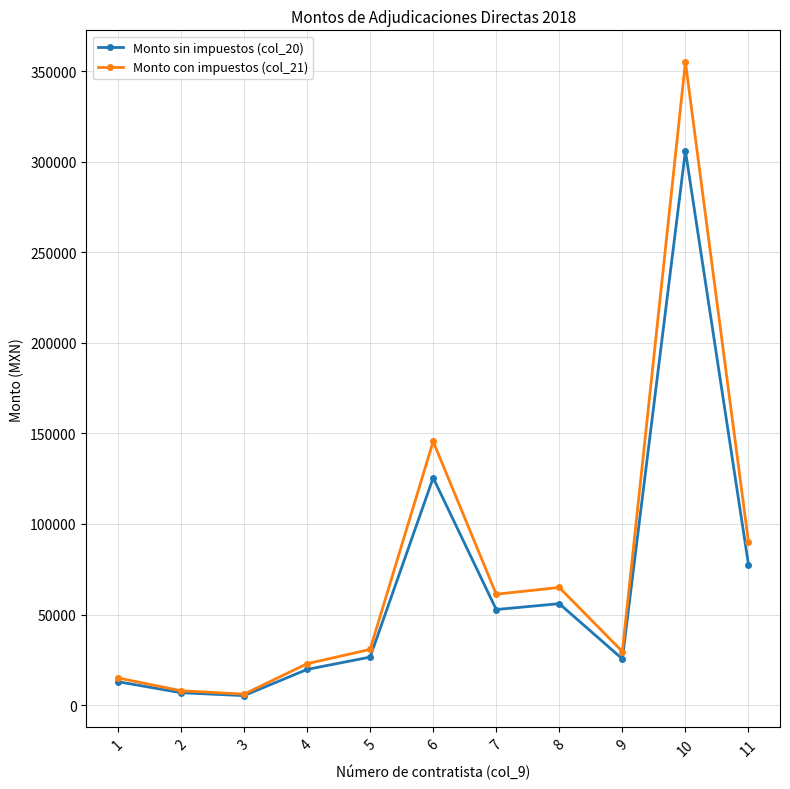

What are all the series names shown in the legend?

Monto sin impuestos (col_20), Monto con impuestos (col_21)